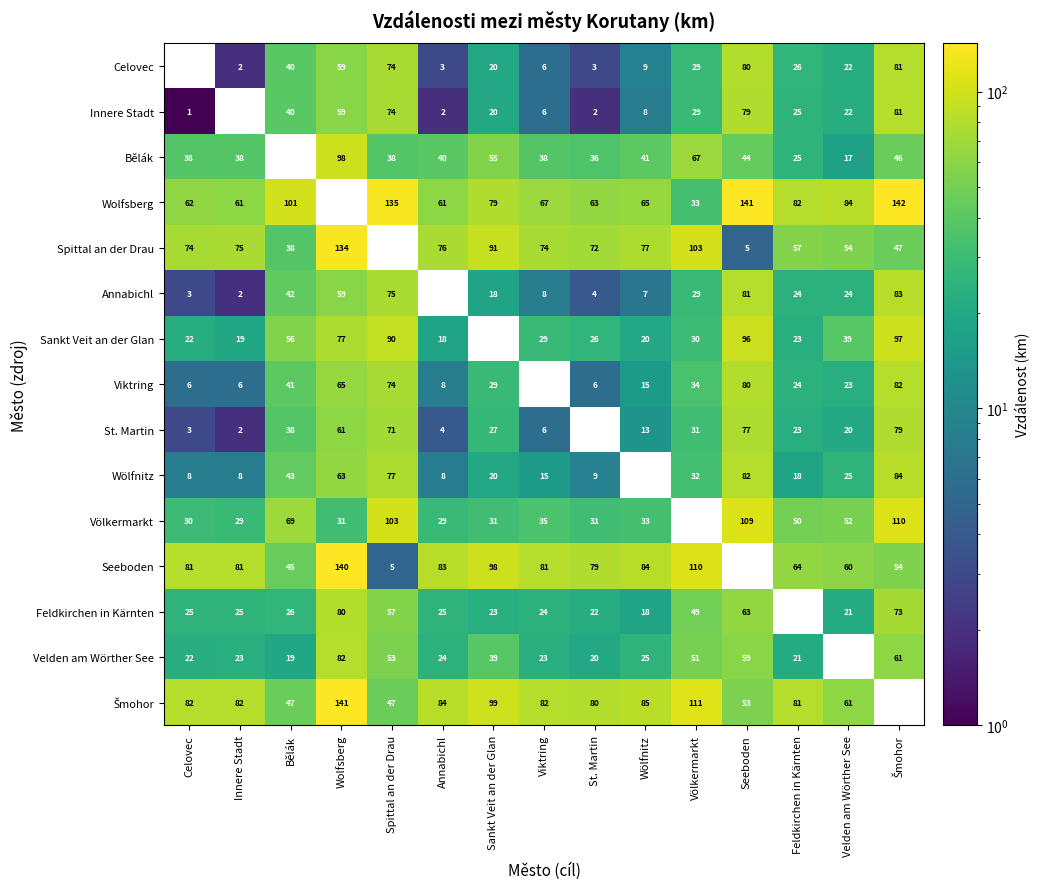

What is the spread (max minus min) of values at Šmohor?

96.0